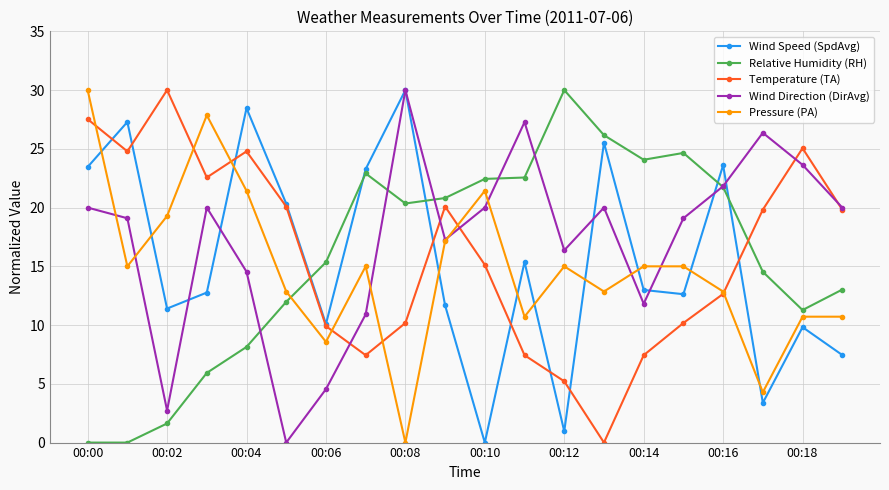

True or false: Relative Humidity (RH) and Temperature (TA) cross at least once.

True